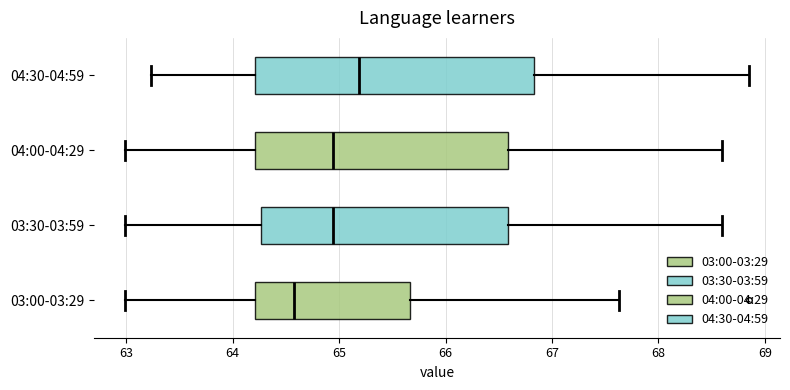

Where does the right whisker of the box for 03:00-03:29 end on the x-axis? The values are not printed on the chart, so give them approximately, as read against the axis.

67.6